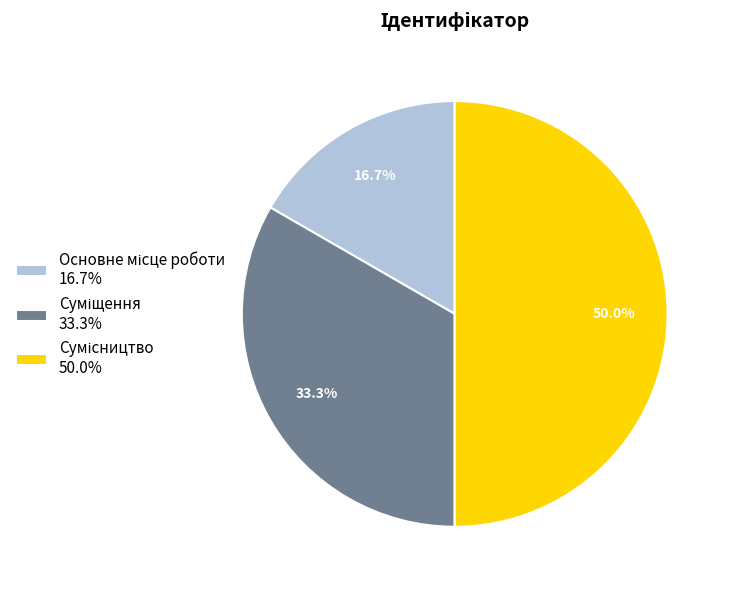

Count the number of slices in the pie.

3